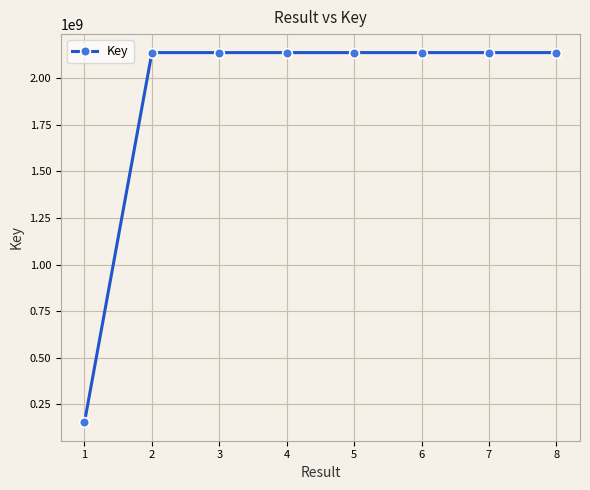

True or false: the data shows 2137659494 at 3.

True